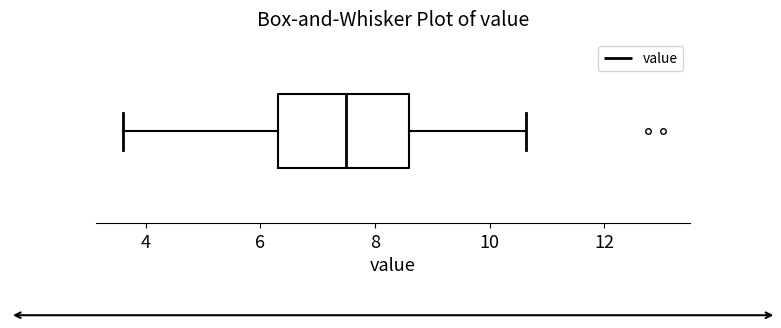

Read this box plot against the x-axis: the position of the median line, the range covered by the box, and the ends of both whiskers. The values are not printed on the chart, so give them approximately, as read against the axis.

median 7.4, box 6.4 to 8.6, whiskers 3.6 to 10.6